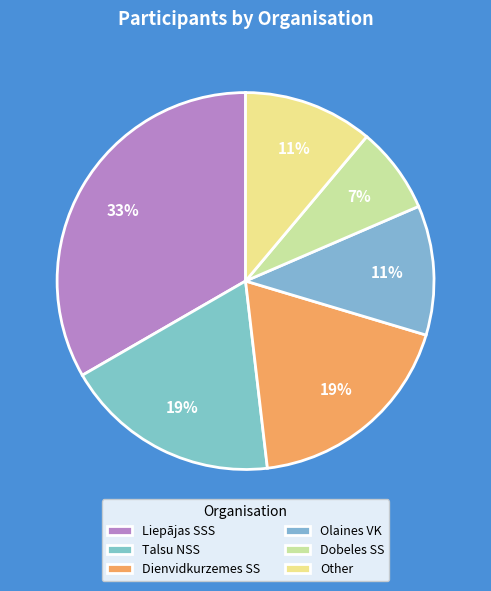

Is it true that Dobeles SS is 7% of the pie?

True